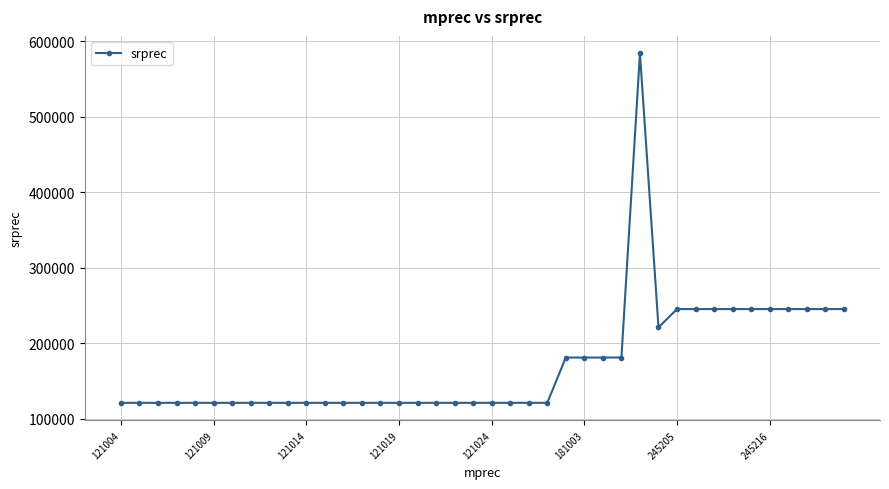

True or false: the data has more than 2 interior local peaks.

True